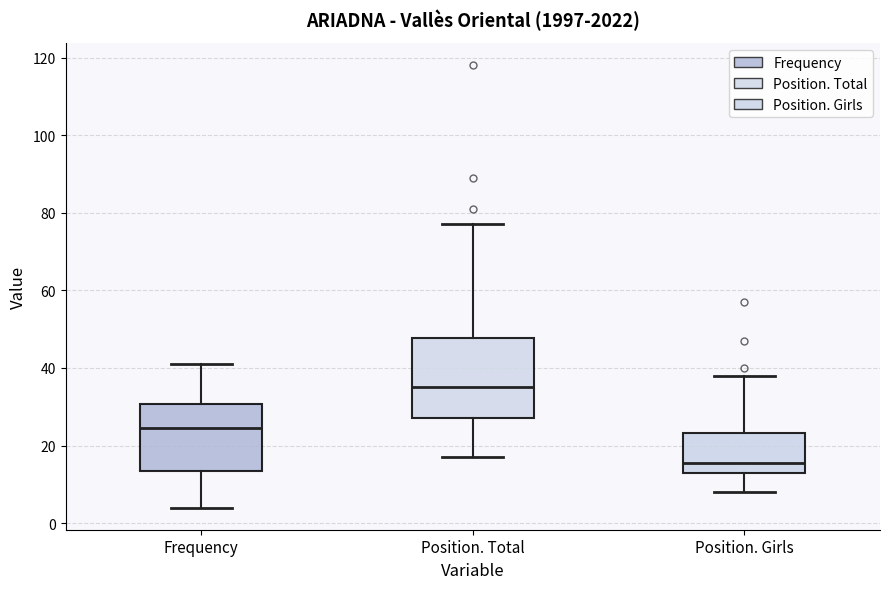

Comparing the boxes themselves (not the whiskers), which one is the tallest?

Position. Total